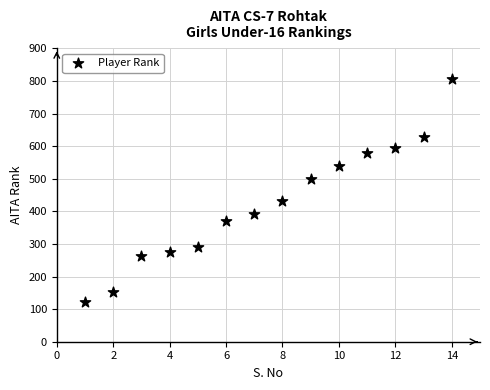

What is the range of X values (max minus min)?

13